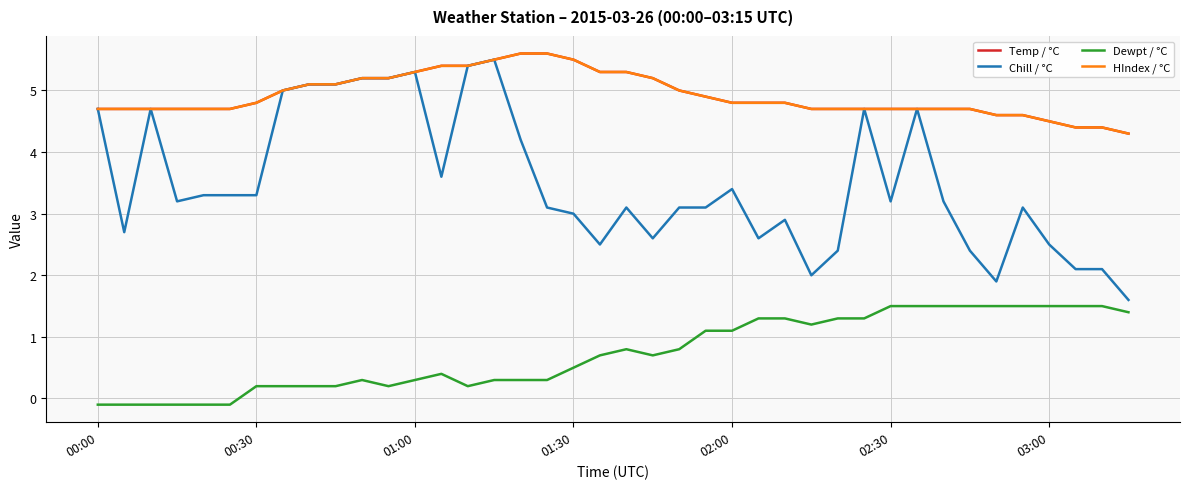

At how many categories does at least one series exceed 1?

40